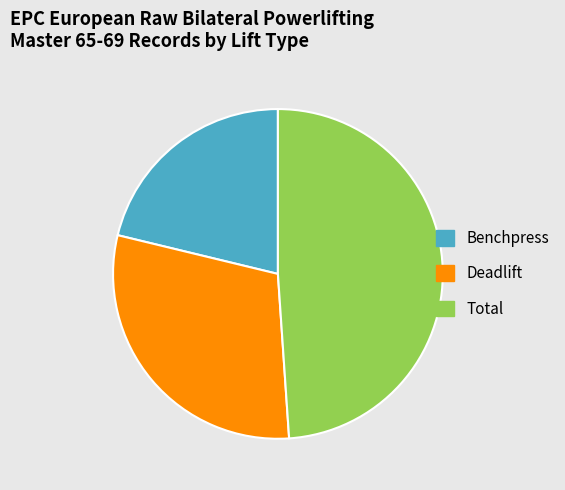

Is there a majority slice in this chart?

No